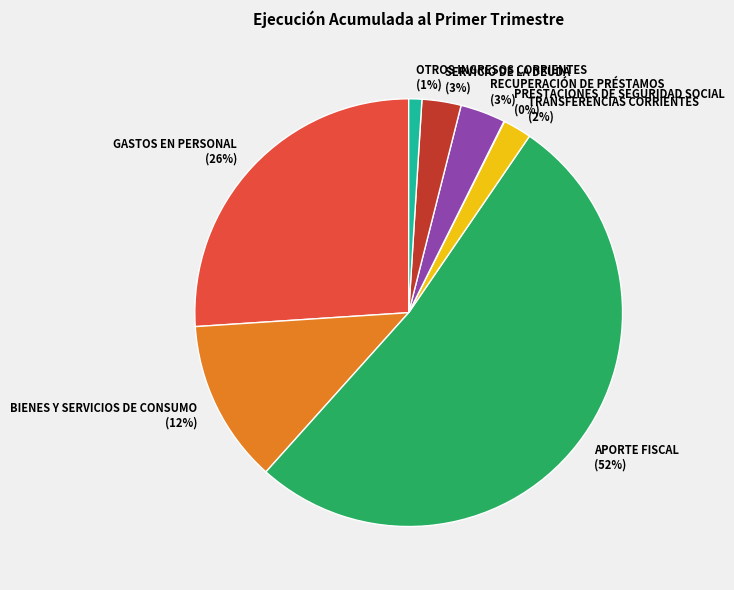

Which category has the biggest portion of the pie?

APORTE FISCAL